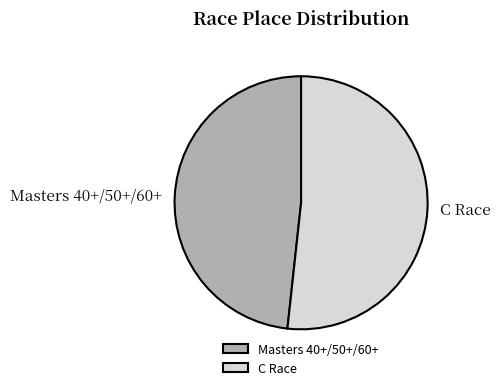

Rank the categories by value from lowest to highest.

Masters 40+/50+/60+, C Race